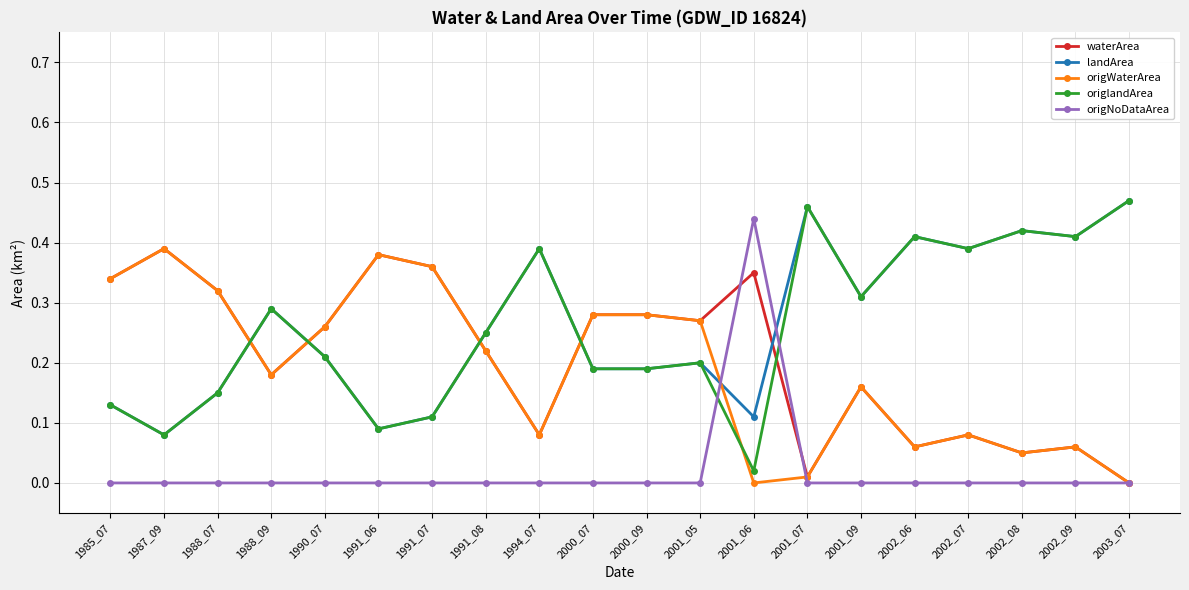

At which category does waterArea reach its first local peak?

1987_09